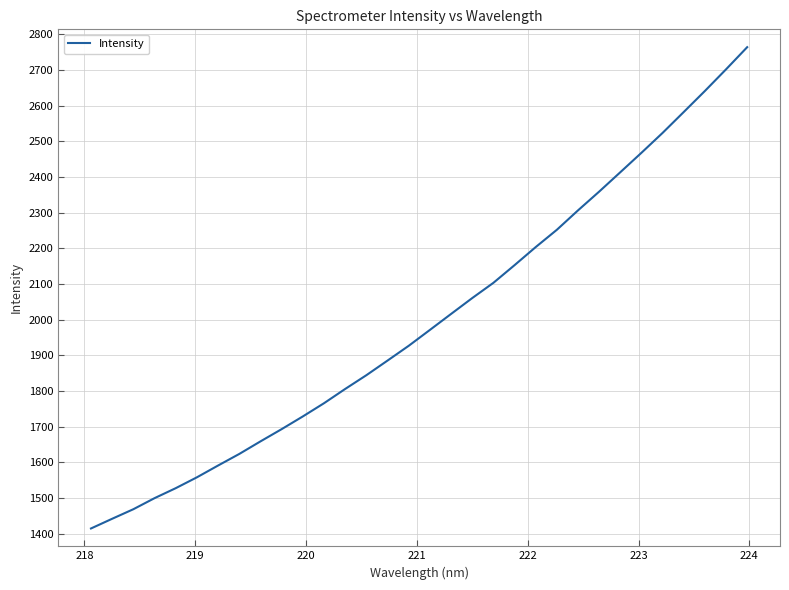

What is the difference between the maximum and minimum values?

1349.0